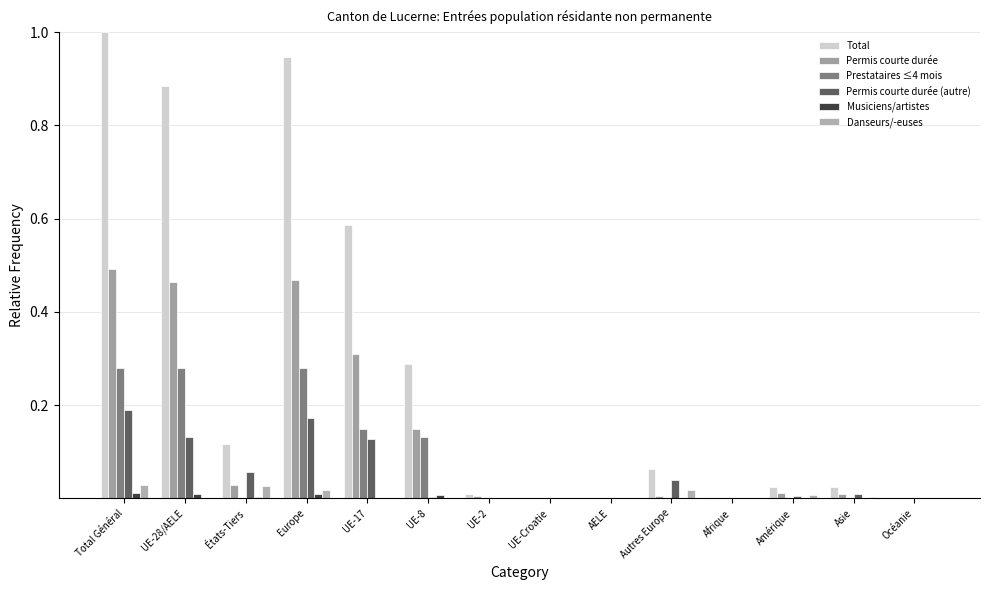

What is the difference between the highest and lowest values at Autres Europe?

0.1